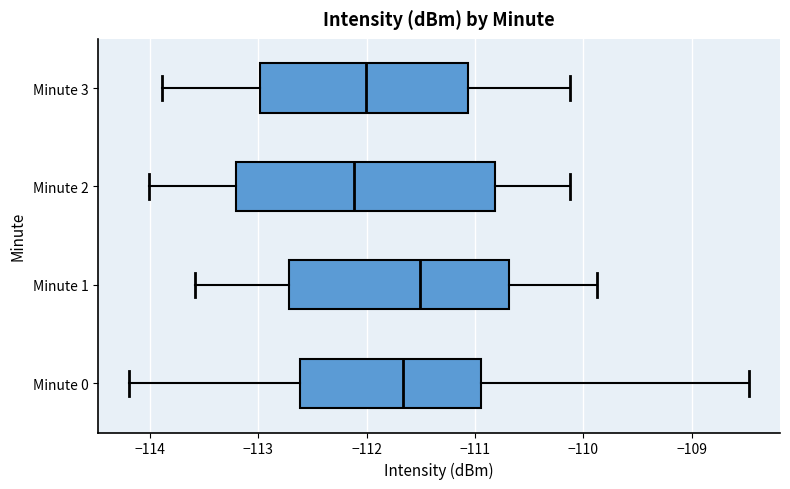

Reading bottom to top, transcribe this box plot: for each box, give where its median line is, the range the box spans, and where its two whiskers end, as read against the x-axis. The values are not printed on the chart, so give them approximately, as read against the axis.

Minute 0: median -111.7, box -112.6 to -110.9, whiskers -114.2 to -108.5
Minute 1: median -111.5, box -112.7 to -110.7, whiskers -113.6 to -109.9
Minute 2: median -112.1, box -113.2 to -110.8, whiskers -114.0 to -110.1
Minute 3: median -112.0, box -113.0 to -111.1, whiskers -113.9 to -110.1